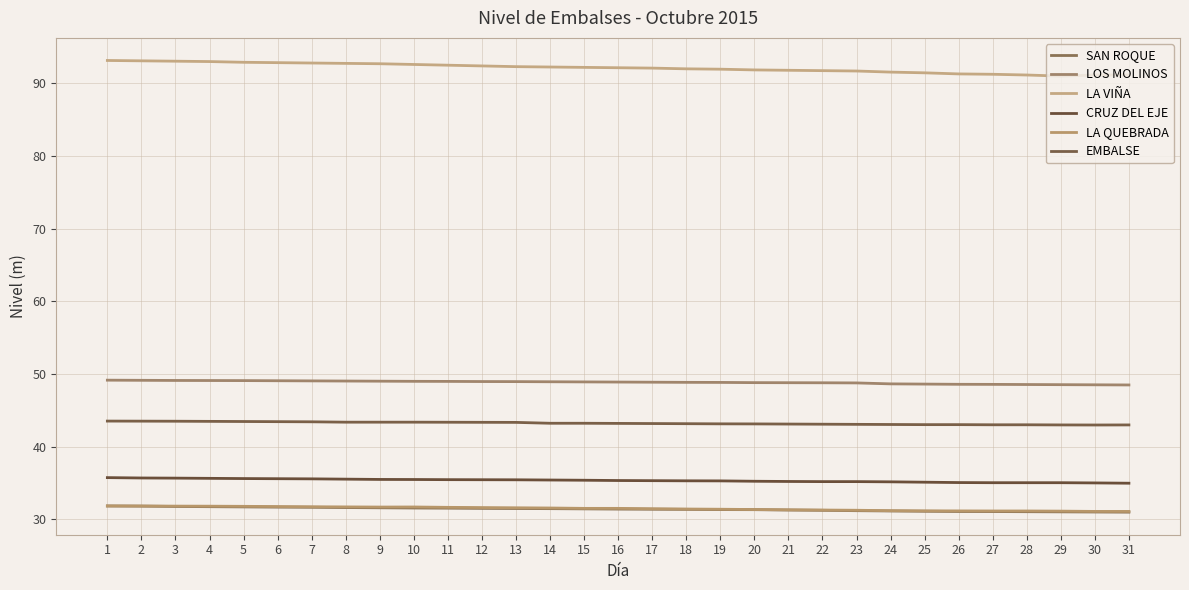

True or false: LA QUEBRADA and LA VIÑA cross at least once.

False